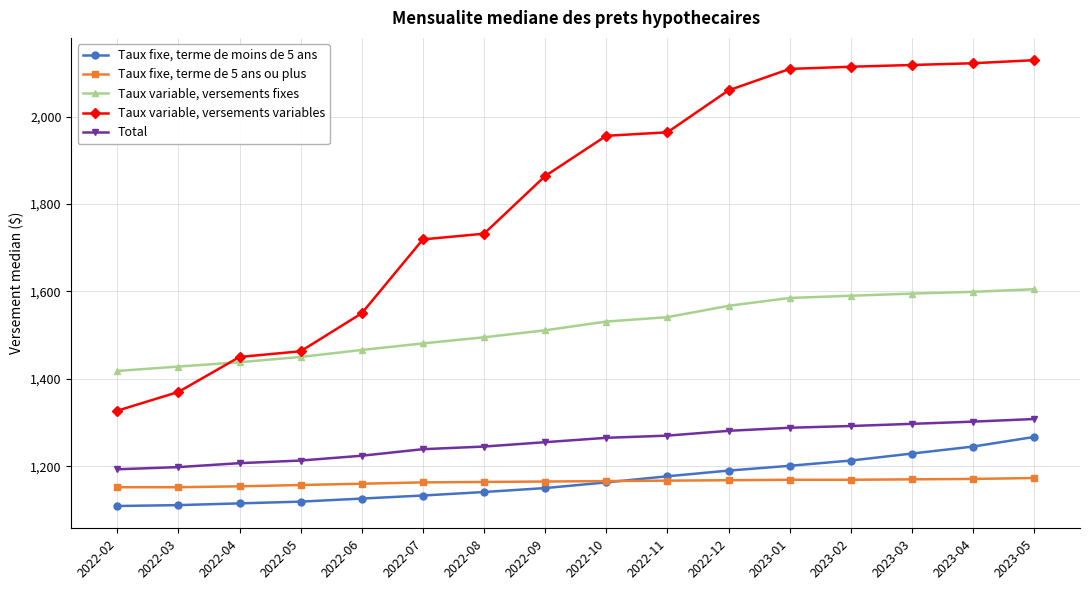

Count the number of data series in this chart.

5